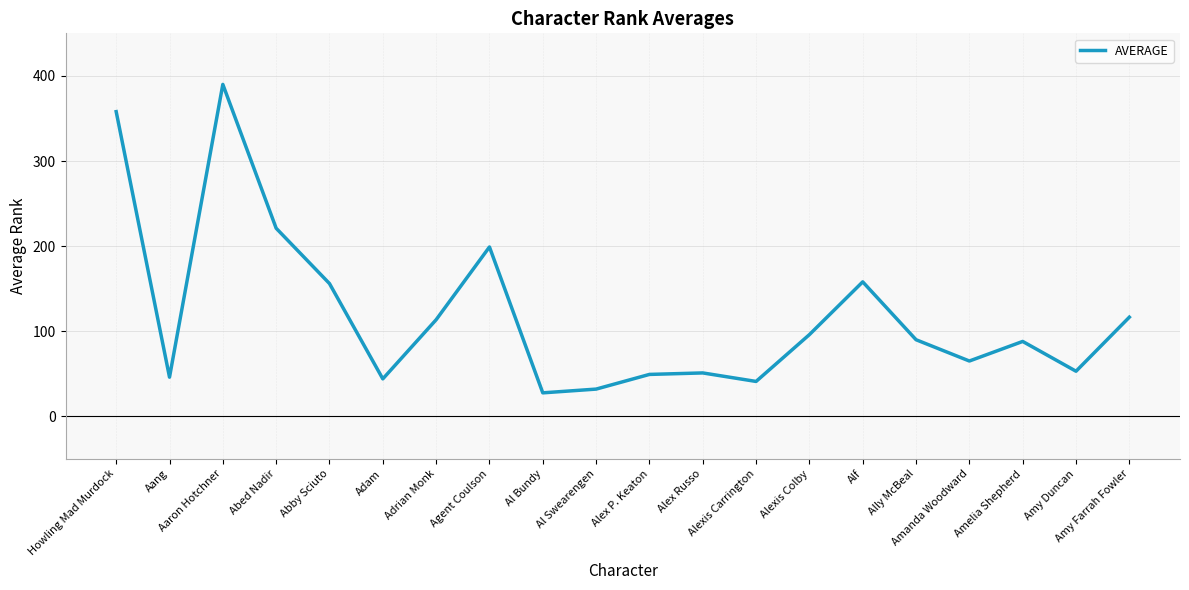

At which category does the data reach its first local peak?

Aaron Hotchner